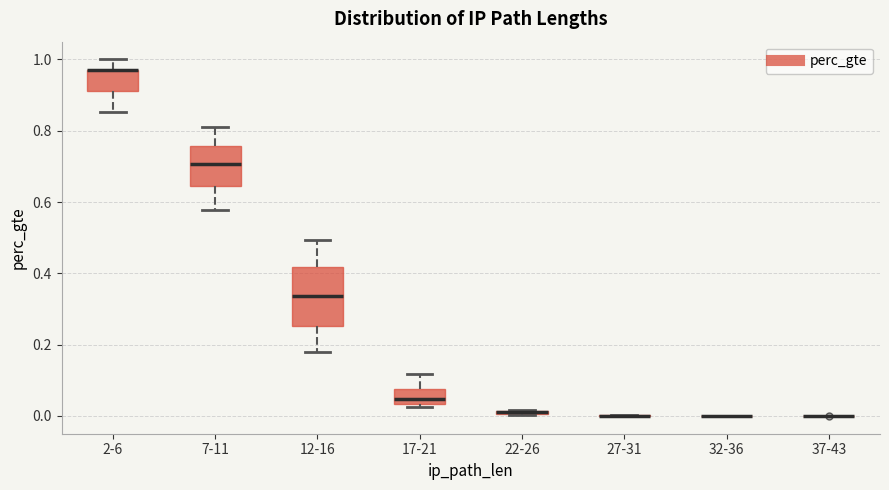

Which box is the tallest, from its lower edge to its upper edge?

12-16